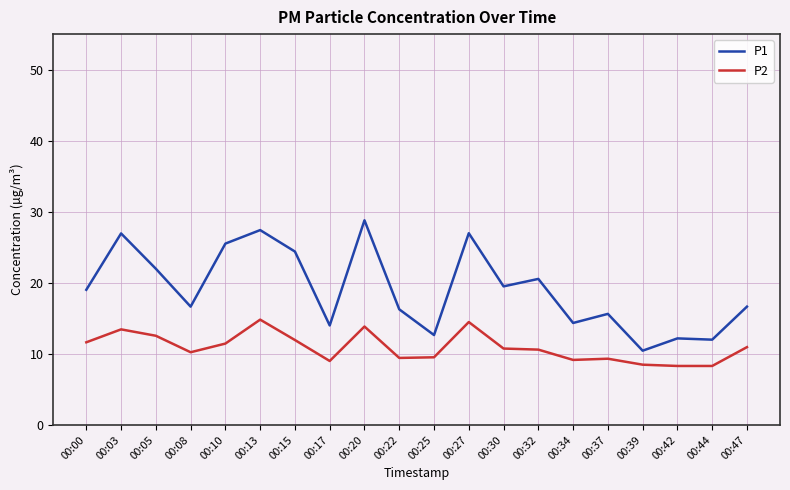

How many lines are shown in the chart?

2